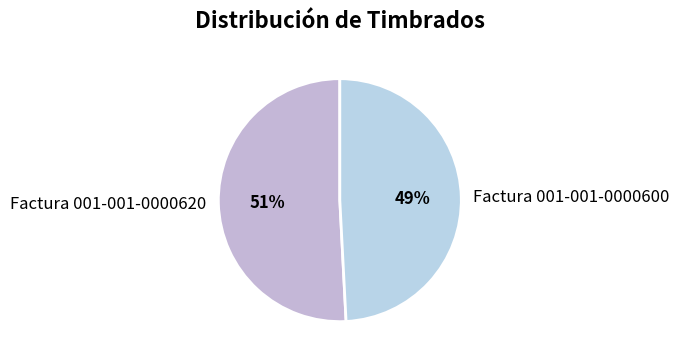

Between Factura 001-001-0000600 and Factura 001-001-0000620, which is larger?

Factura 001-001-0000620